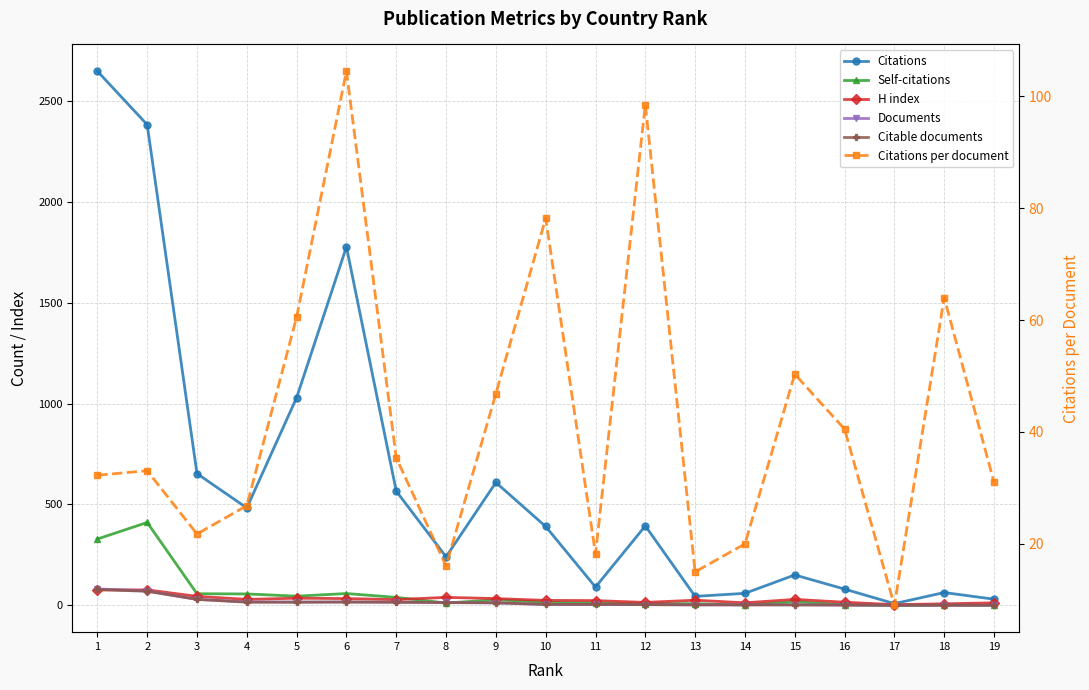

How many categories are shown in the chart?

19